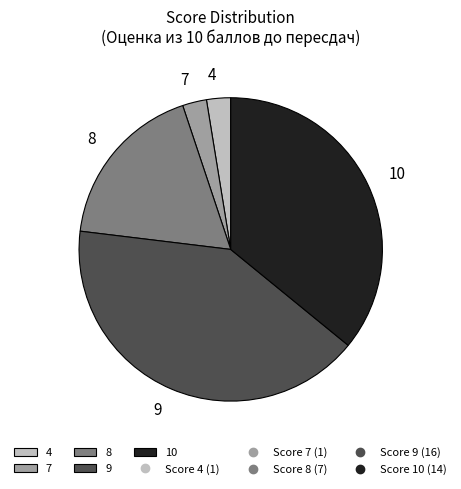

Is there a majority slice in this chart?

No